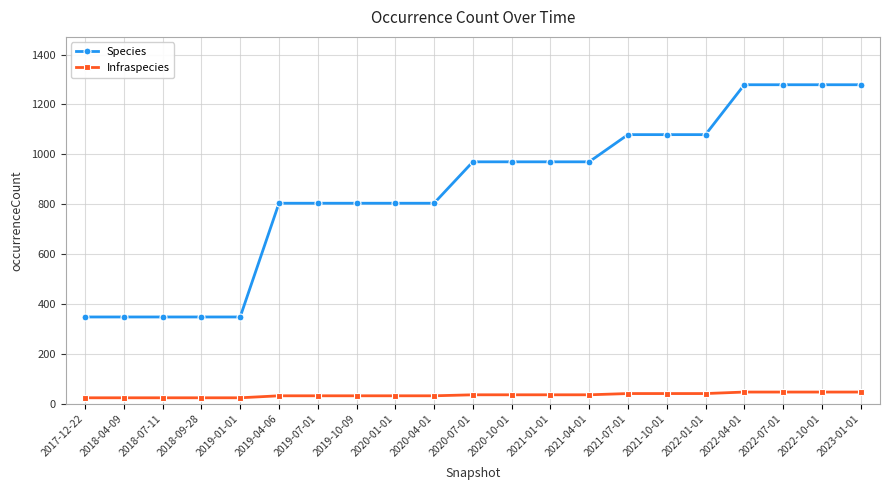

What is the sum of all Species values?

17993